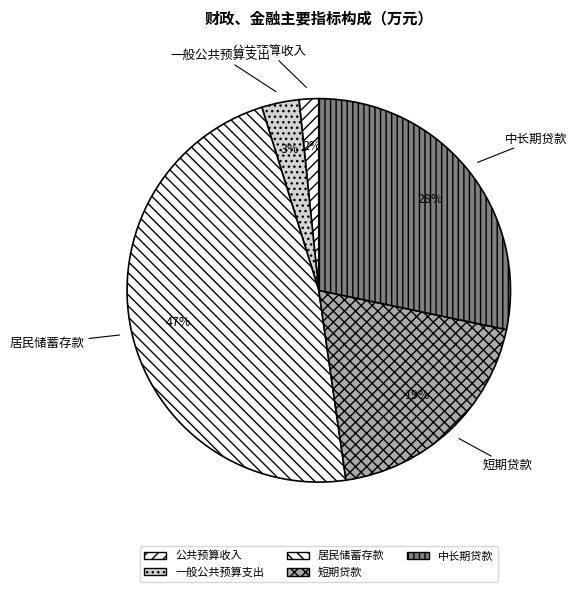

To the nearest percent, what is the combined percentage of 短期贷款 and 居民储蓄存款?

67%